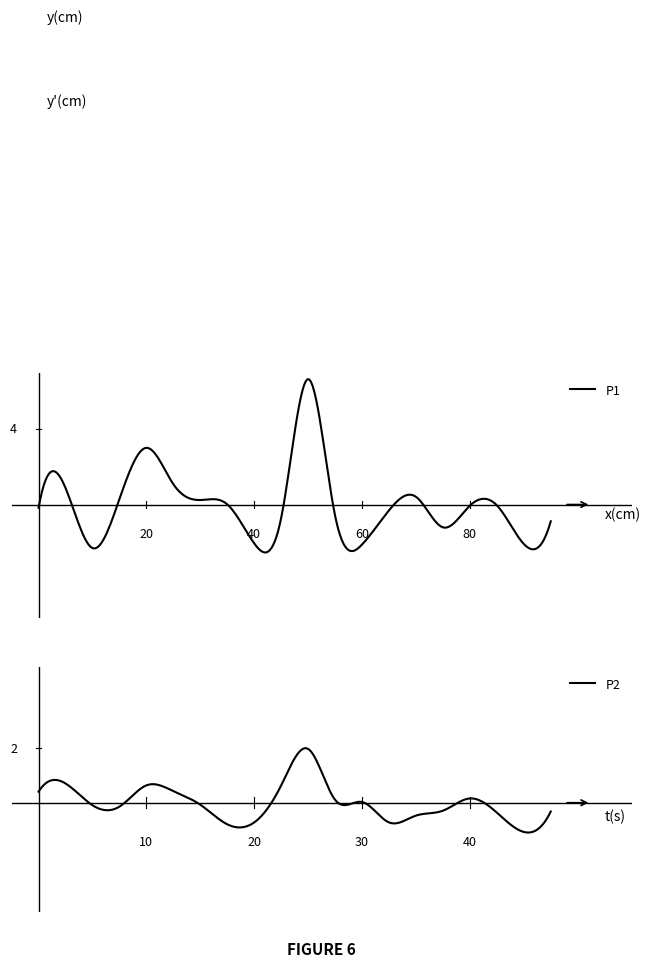

How many interior local peaks does the P2 series have?

4